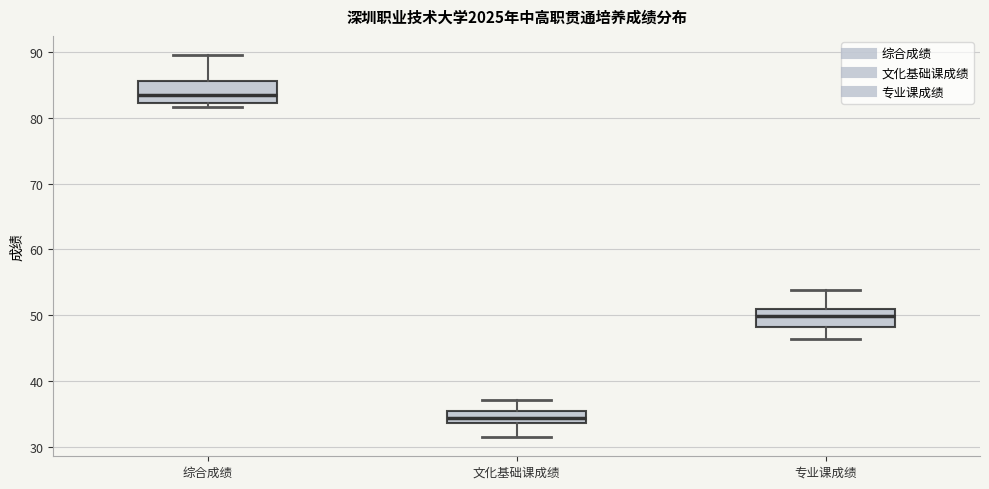

Reading left to right, read every box against the y-axis: the position of its median line, the range the box covers, and the ends of its whiskers. The values are not printed on the chart, so give them approximately, as read against the axis.

综合成绩: median 84, box 82 to 86, whiskers 82 (just below the box's lower edge) to 90
文化基础课成绩: median 34 (inside the box), box 34 to 35, whiskers 31 to 37
专业课成绩: median 50, box 48 to 51, whiskers 46 to 54